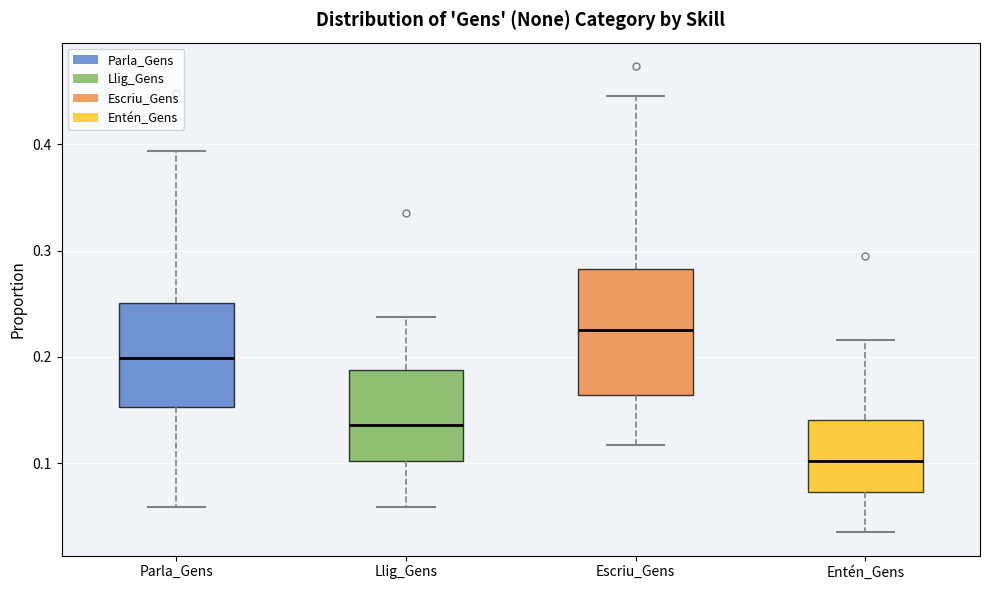

Which box's median line is the highest?

Escriu_Gens